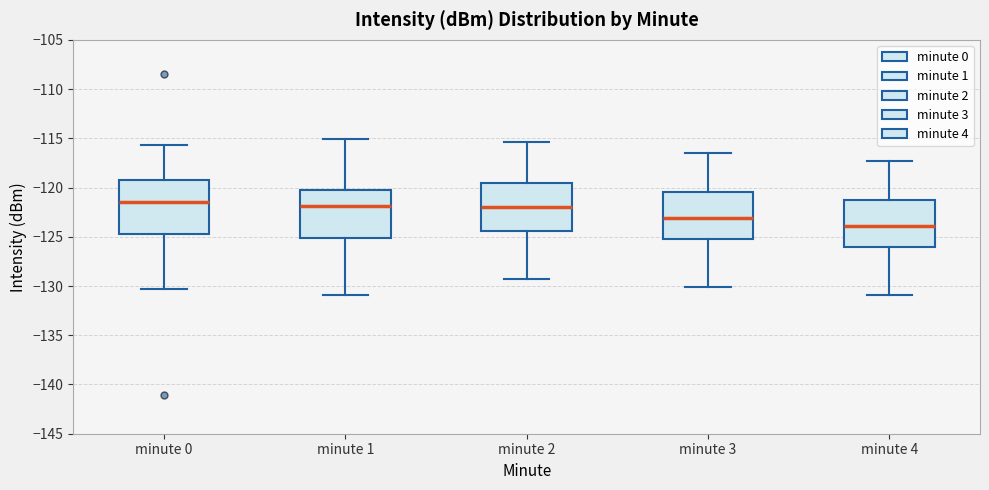

Comparing the boxes themselves (not the whiskers), which one is the tallest?

minute 0